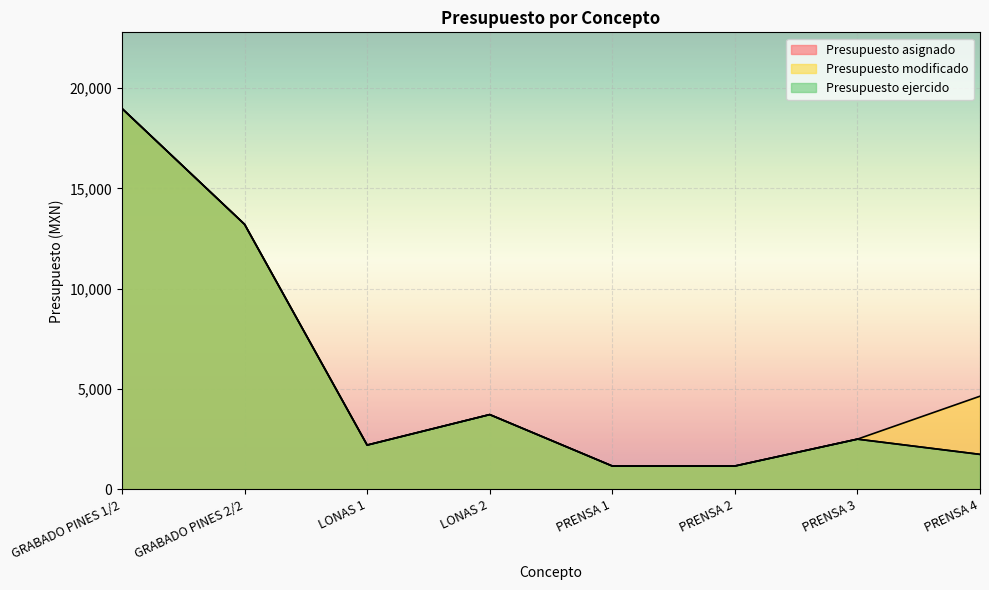

What is the value of the Presupuesto modificado point at the 1st from the left?

18983.4